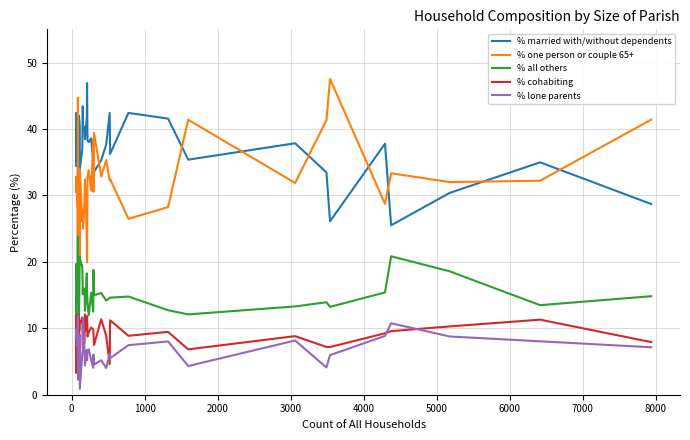

How many interior local valleys does the % all others series have?

13